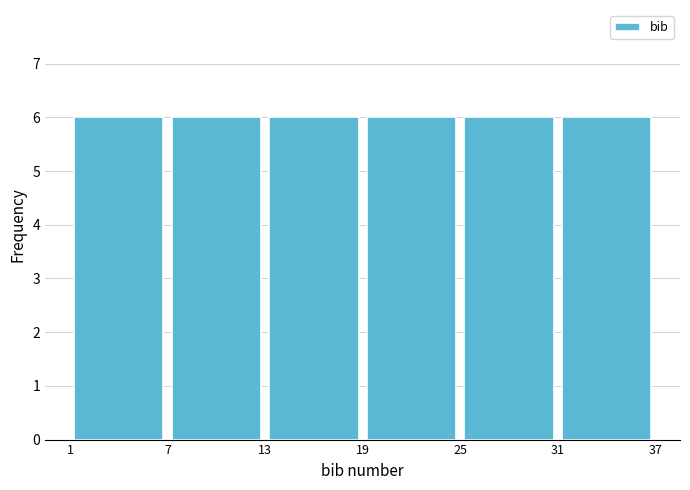

Reading left to right, transcribe this chart: for each bar, give the range it covers on the x-axis and its height. The values are not printed on the chart, so give them approximately, as read against the axis.

1 to 7: 6
7 to 13: 6
13 to 19: 6
19 to 25: 6
25 to 31: 6
31 to 37: 6